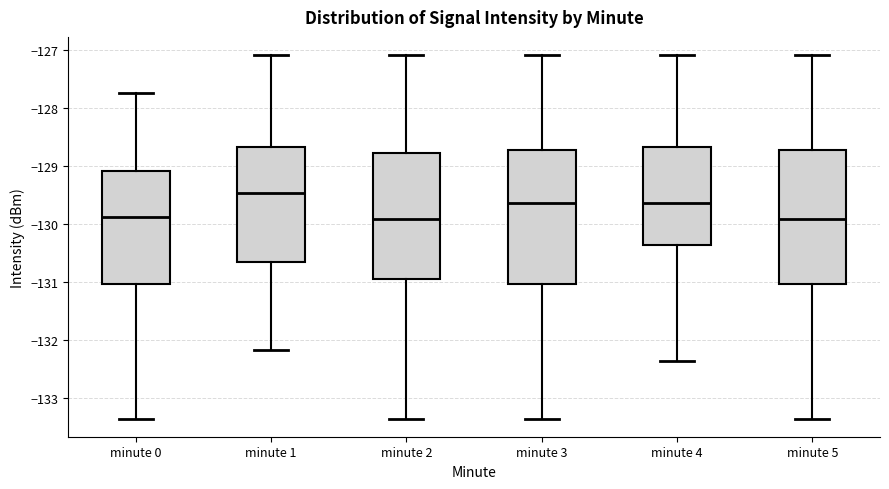

Where does the upper whisker of the box for minute 2 end on the y-axis? The values are not printed on the chart, so give them approximately, as read against the axis.

-127.1